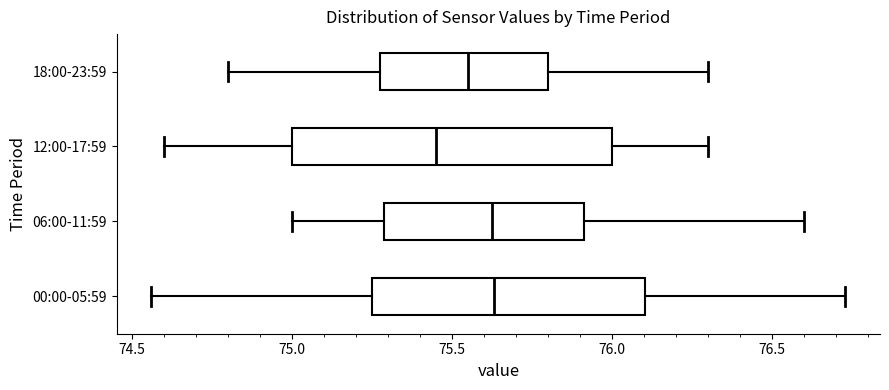

Reading bottom to top, transcribe this box plot: for each box, give where its median line is, the range the box spans, and where its two whiskers end, as read against the x-axis. The values are not printed on the chart, so give them approximately, as read against the axis.

00:00-05:59: median 75.65, box 75.25 to 76.10, whiskers 74.55 to 76.75
06:00-11:59: median 75.65, box 75.30 to 75.90, whiskers 75.00 to 76.60
12:00-17:59: median 75.45, box 75.00 to 76.00, whiskers 74.60 to 76.30
18:00-23:59: median 75.55, box 75.30 to 75.80, whiskers 74.80 to 76.30